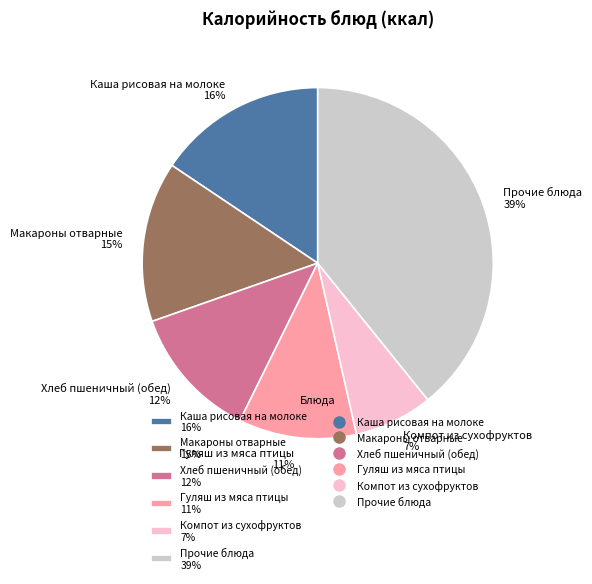

The Хлеб пшеничный (обед) 12% slice represents 12% of the pie. True or false?

True